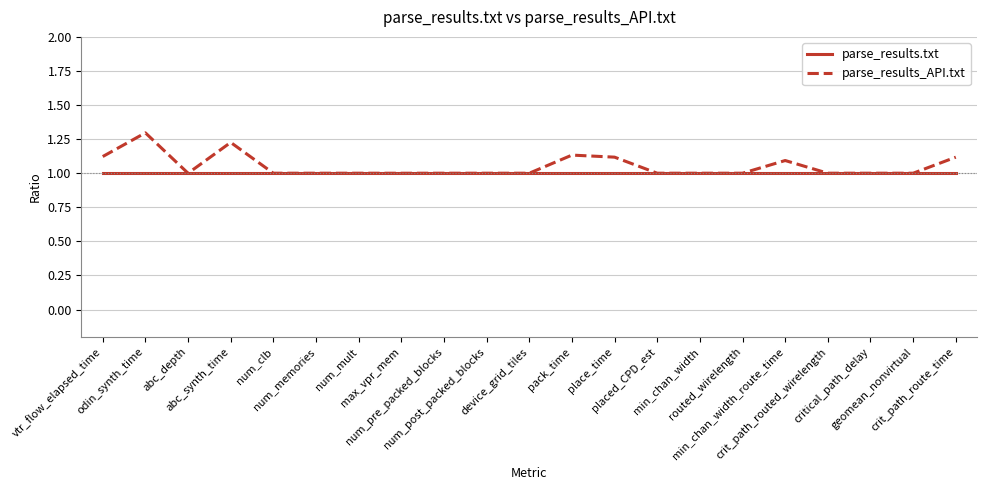

Which series has the largest total across all categories?

parse_results_API.txt